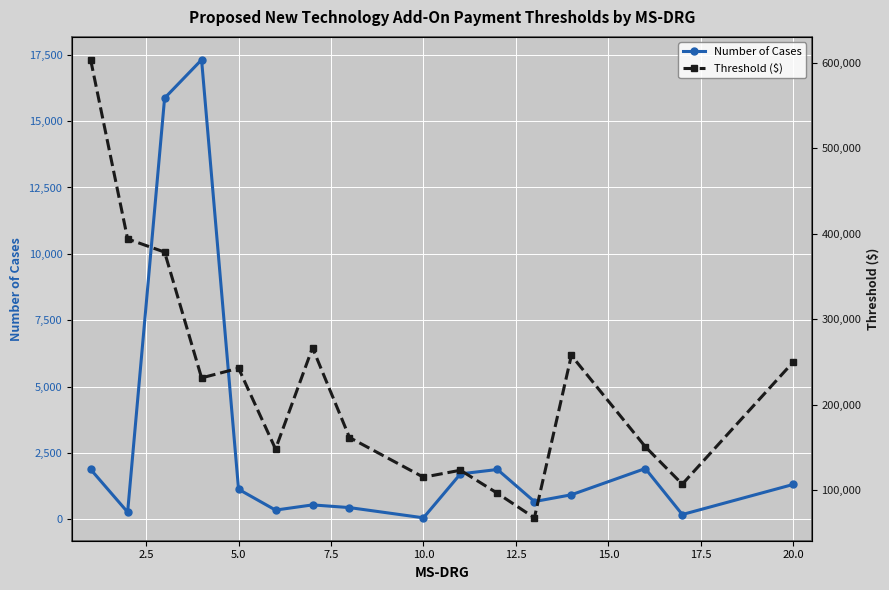

What is the difference between the maximum and minimum values in the Number of Cases series?

17257